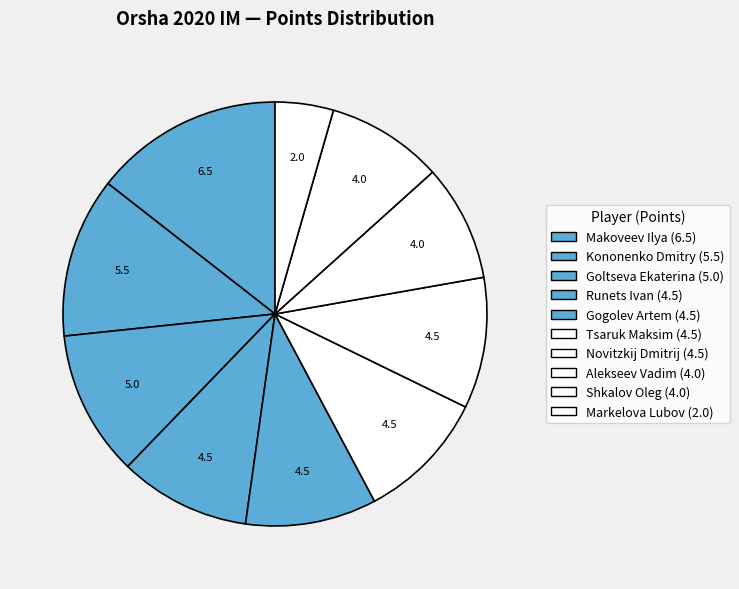

Is the sum of Runets Ivan and Makoveev Ilya greater than half?

No